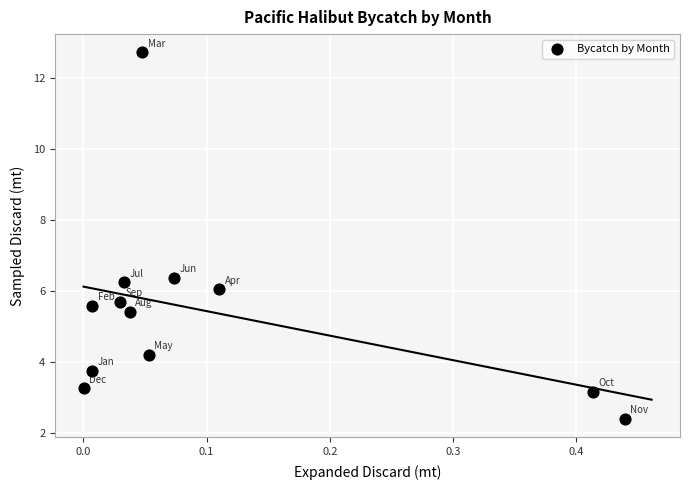

What is the average Y value?

5.4